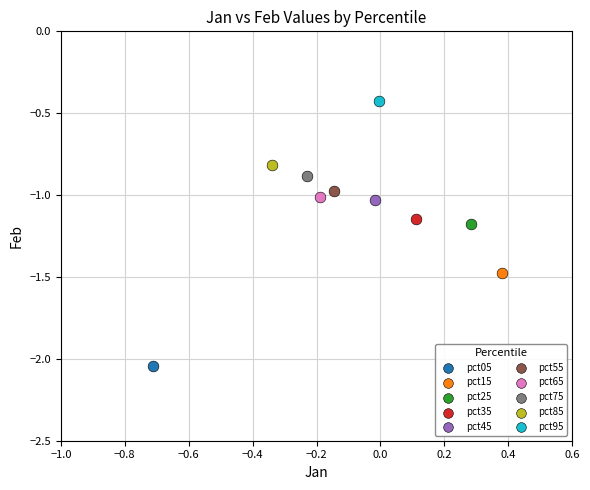

What are all the series names shown in the legend?

pct05, pct15, pct25, pct35, pct45, pct55, pct65, pct75, pct85, pct95